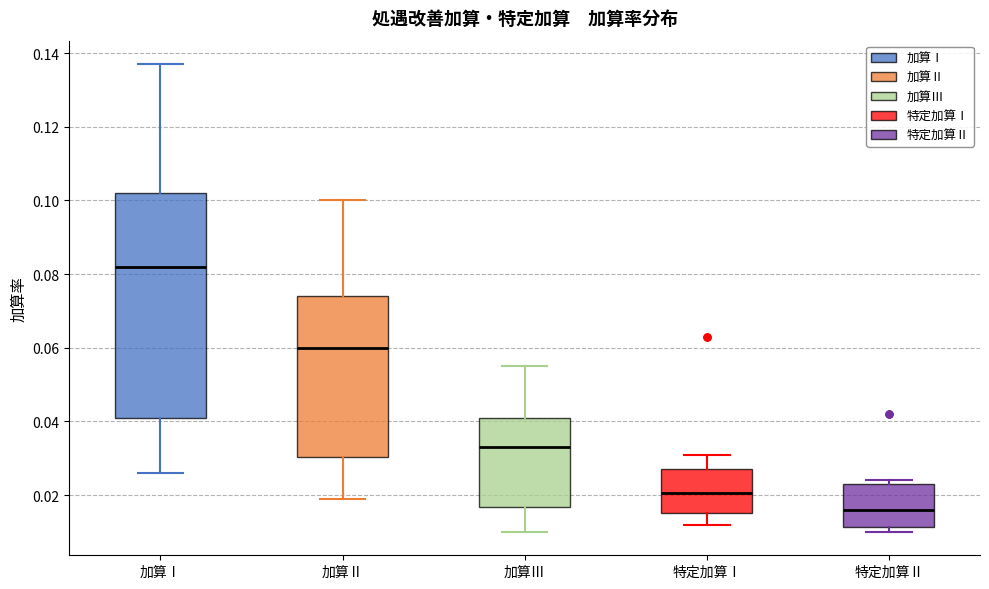

Which box has the lowest median line?

特定加算Ⅱ